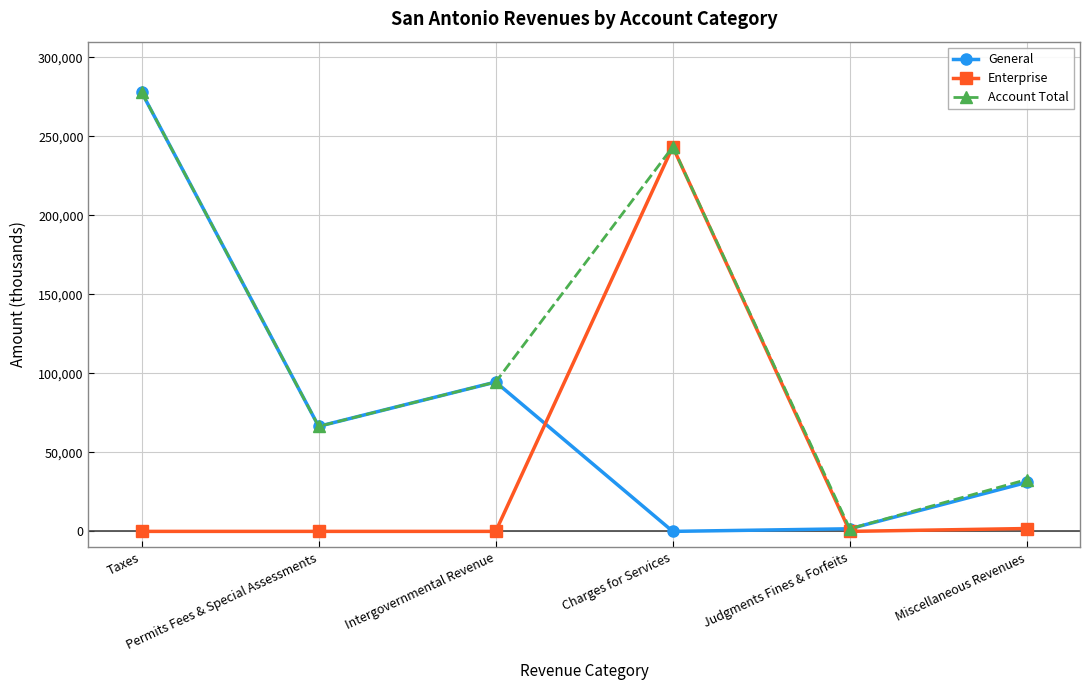

At which category does General reach its first local peak?

Intergovernmental Revenue